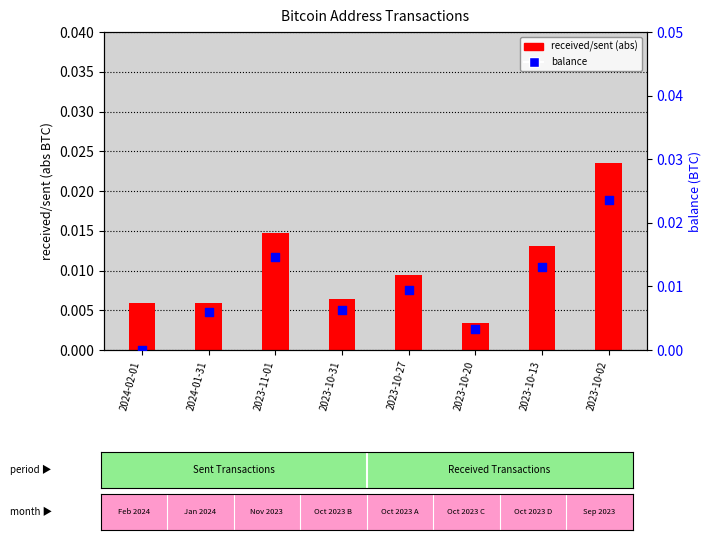

What are all the series names shown in the legend?

received/sent (abs), balance